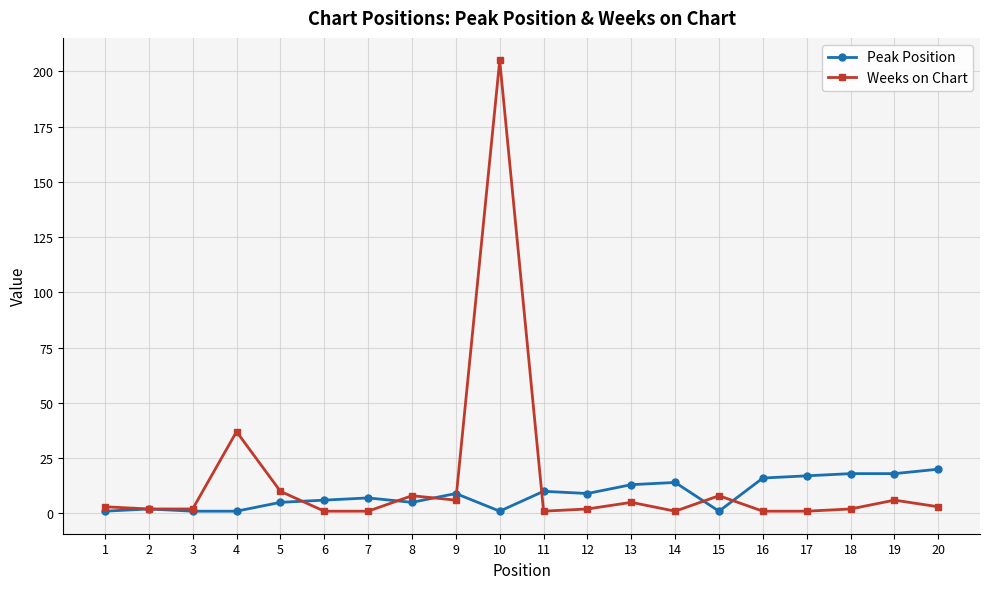

The value of Peak Position at 1 is 1. True or false?

True